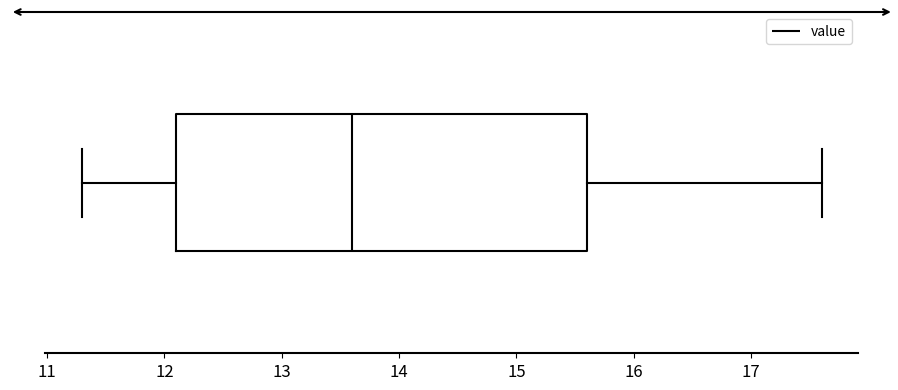

Read this box plot against the x-axis: the position of the median line, the range covered by the box, and the ends of both whiskers. The values are not printed on the chart, so give them approximately, as read against the axis.

median 13.6, box 12.1 to 15.6, whiskers 11.3 to 17.6